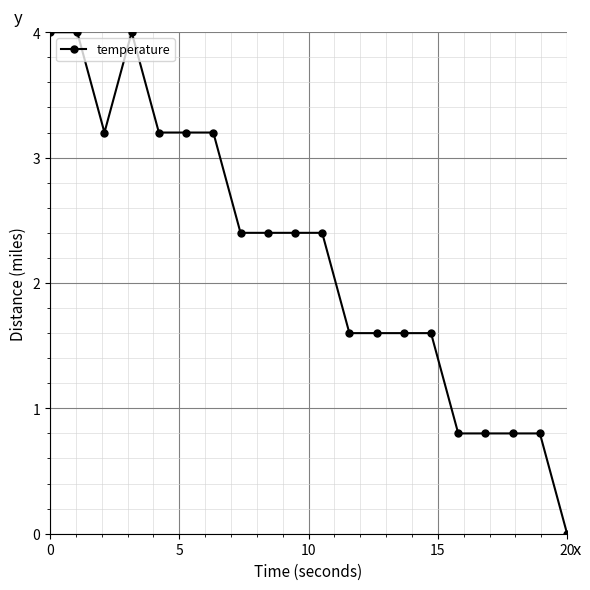

What is the greatest value displayed?

4.0